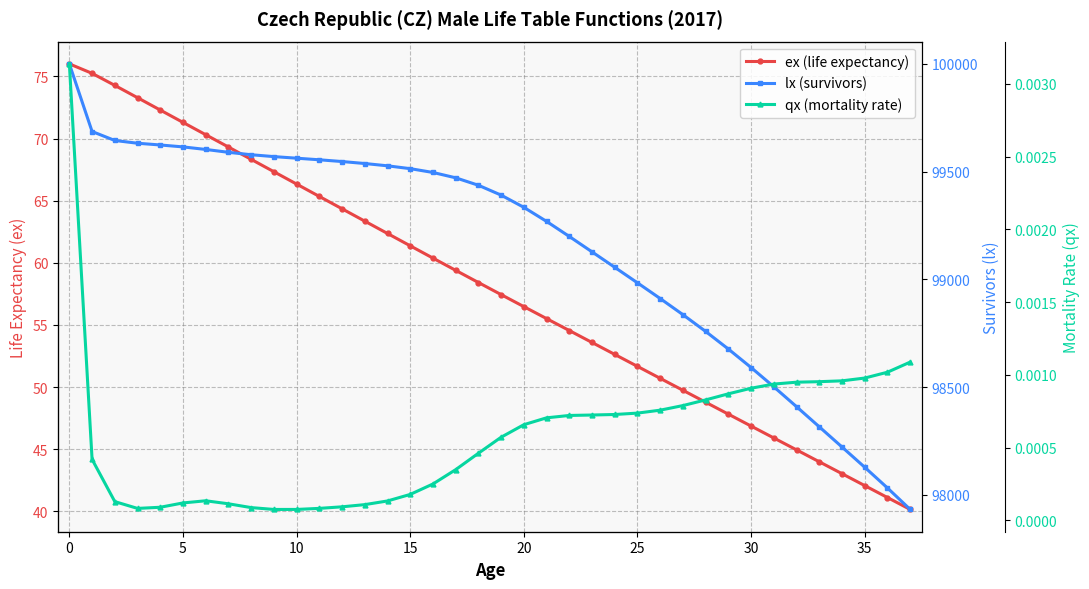

True or false: lx (survivors) and qx (mortality rate) cross at least once.

False